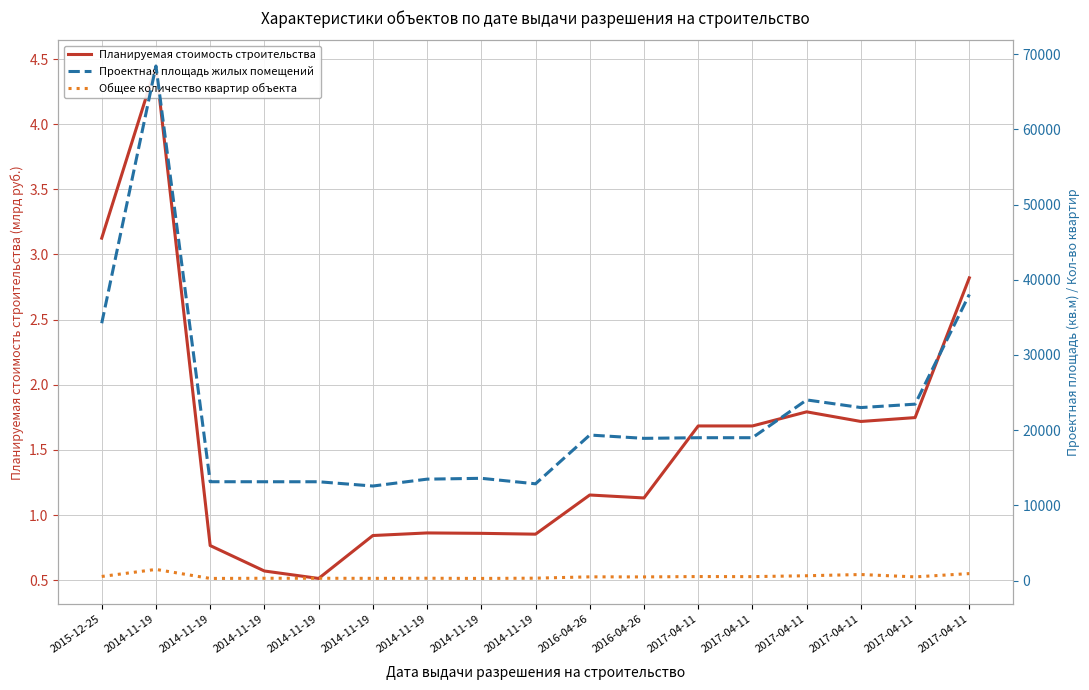

What is the difference between the maximum and minimum values in the Проектная площадь жилых помещений series?

55824.0